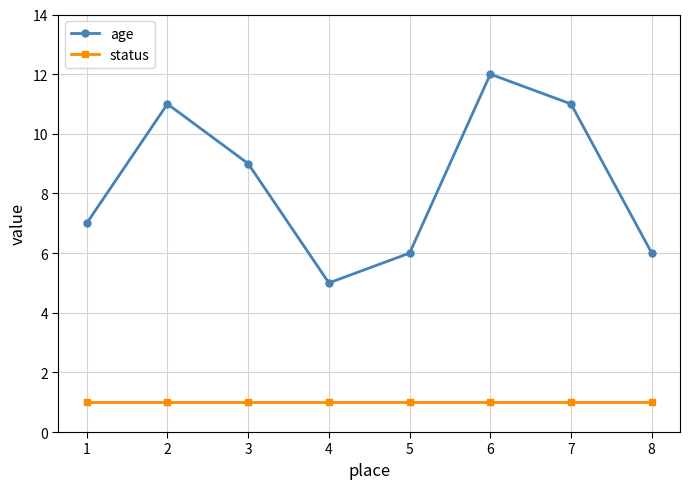

Which series has the largest range (max minus min)?

age